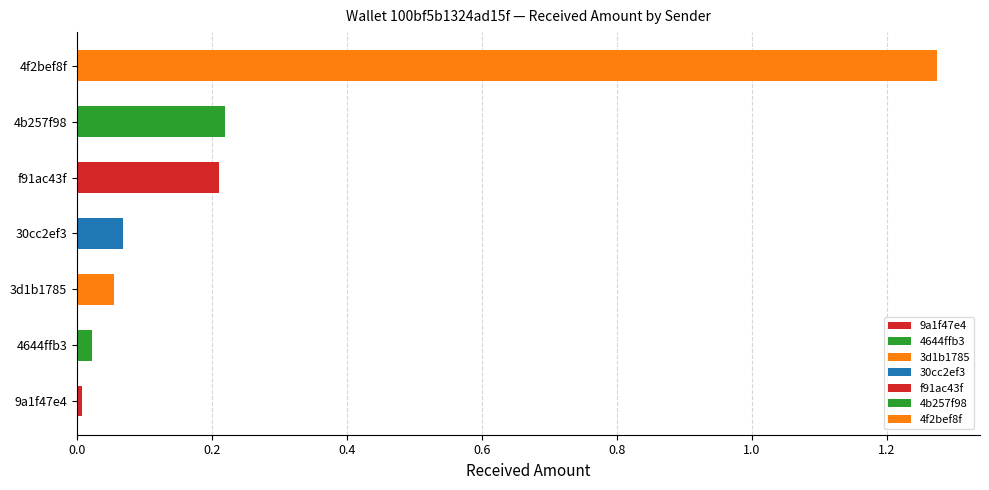

The value at 4644ffb3 is 0.0. True or false?

True